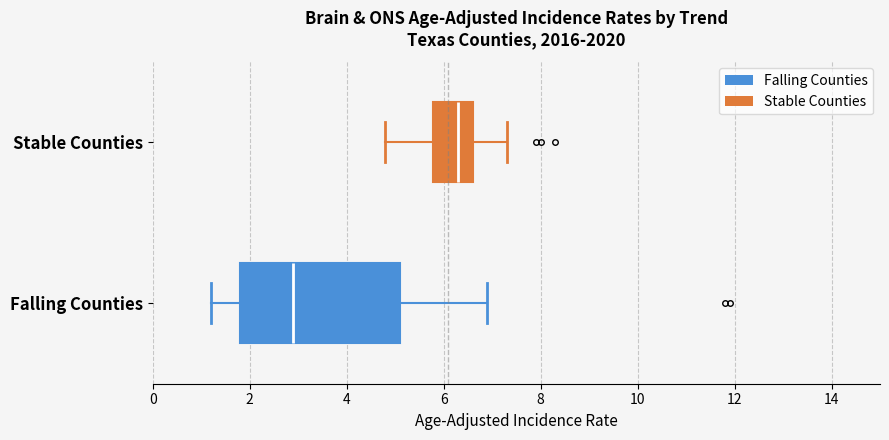

Which box is the widest, from its left edge to its right edge?

Falling Counties